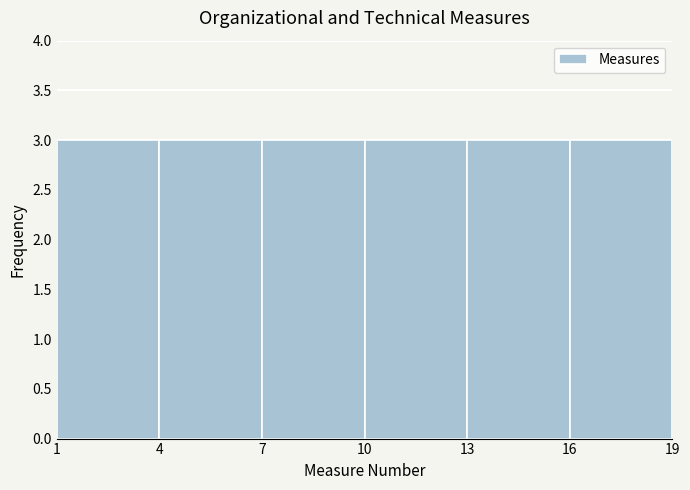

Reading left to right, list every bar in this chart as the range it spans on the x-axis followed by its height. The values are not printed on the chart, so give them approximately, as read against the axis.

1 to 4: 3
4 to 7: 3
7 to 10: 3
10 to 13: 3
13 to 16: 3
16 to 19: 3